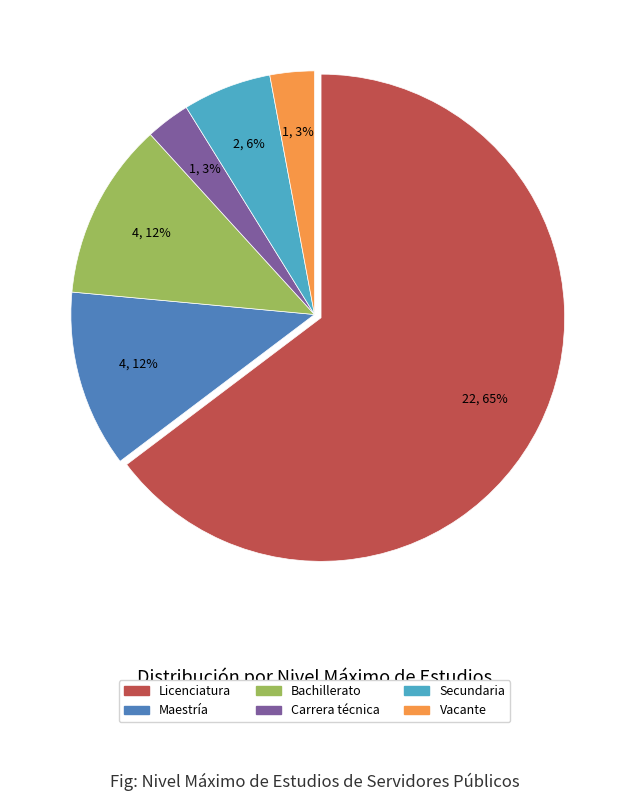

To the nearest percent, what percentage of the pie is Secundaria?

6%